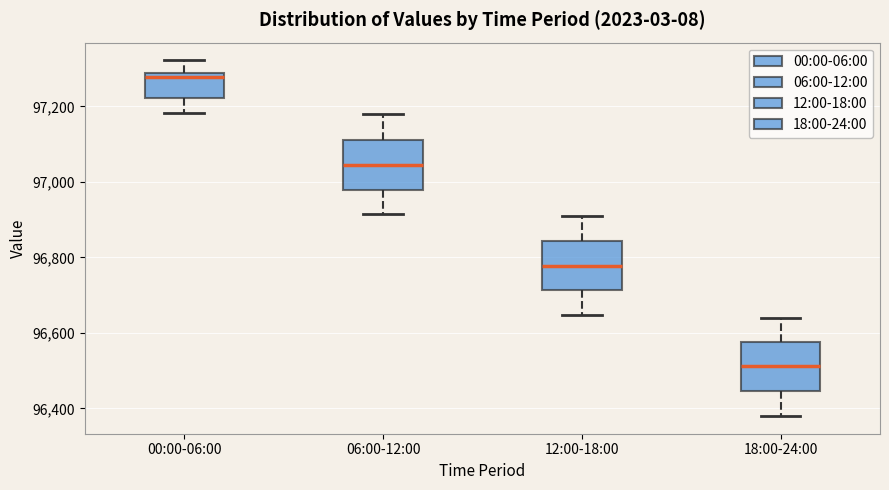

Reading left to right, read every box against the y-axis: the position of its median line, the range the box covers, and the ends of its whiskers. The values are not printed on the chart, so give them approximately, as read against the axis.

00:00-06:00: median 97280 (just below the box's upper edge), box 97220 to 97280, whiskers 97180 to 97320
06:00-12:00: median 97040, box 96980 to 97120, whiskers 96920 to 97180
12:00-18:00: median 96780, box 96720 to 96840, whiskers 96640 to 96900
18:00-24:00: median 96520, box 96440 to 96580, whiskers 96380 to 96640